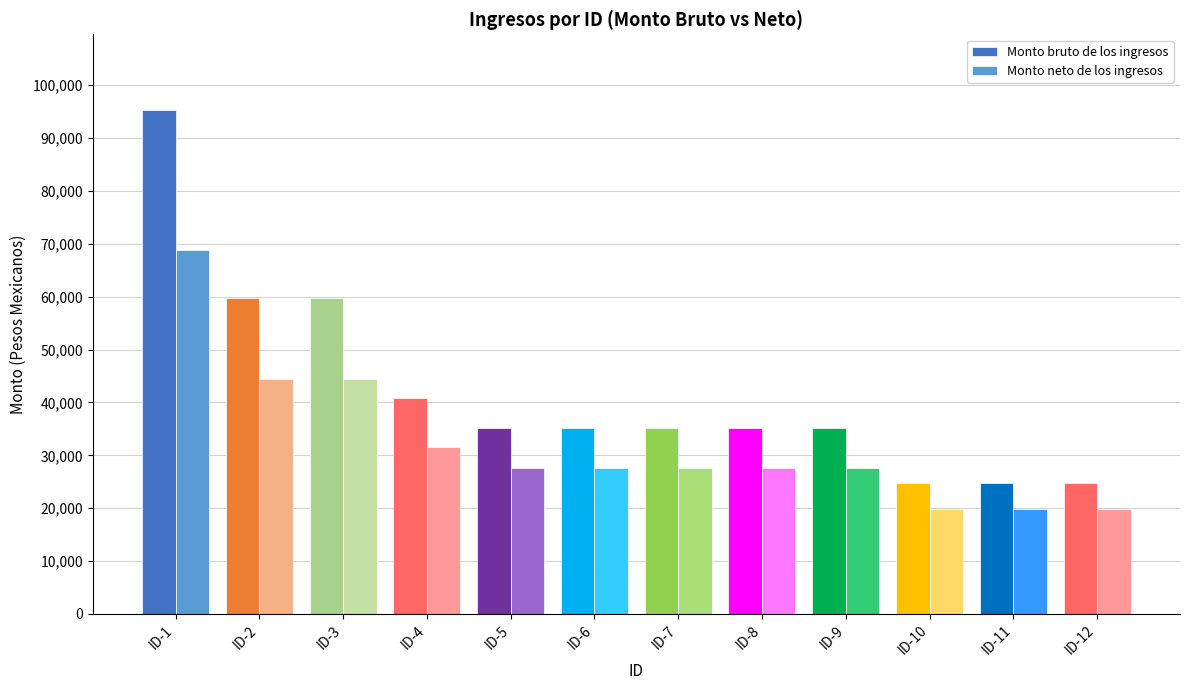

Which series has the largest range (max minus min)?

Monto bruto de los ingresos